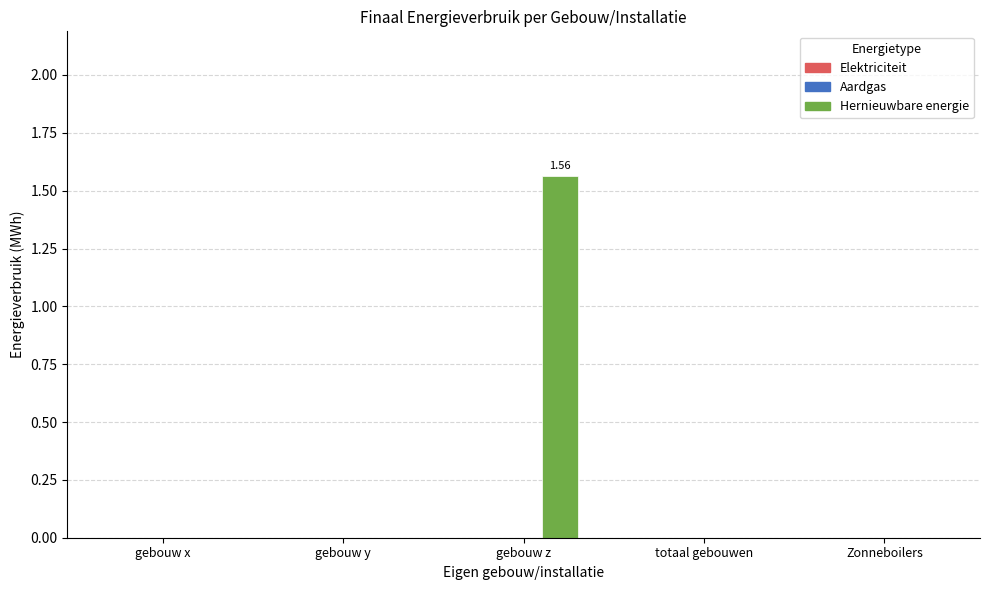

What is the change in value from gebouw z to totaal gebouwen?

-1.6